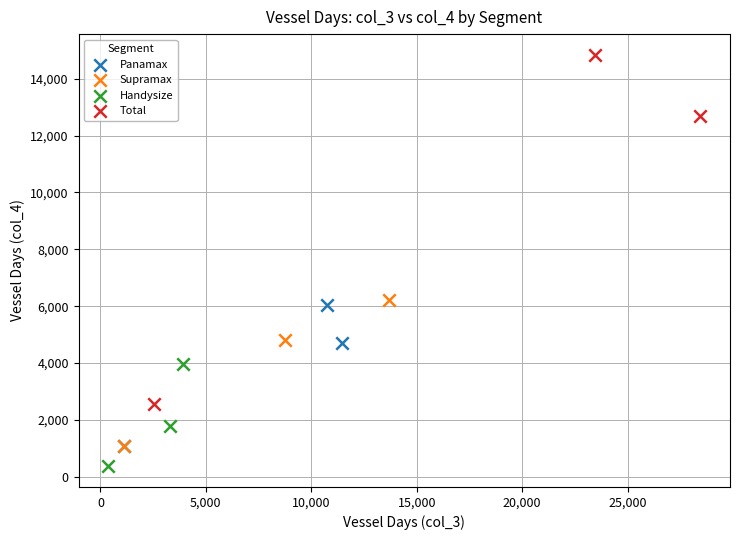

Which series contains the highest Y value?

Total